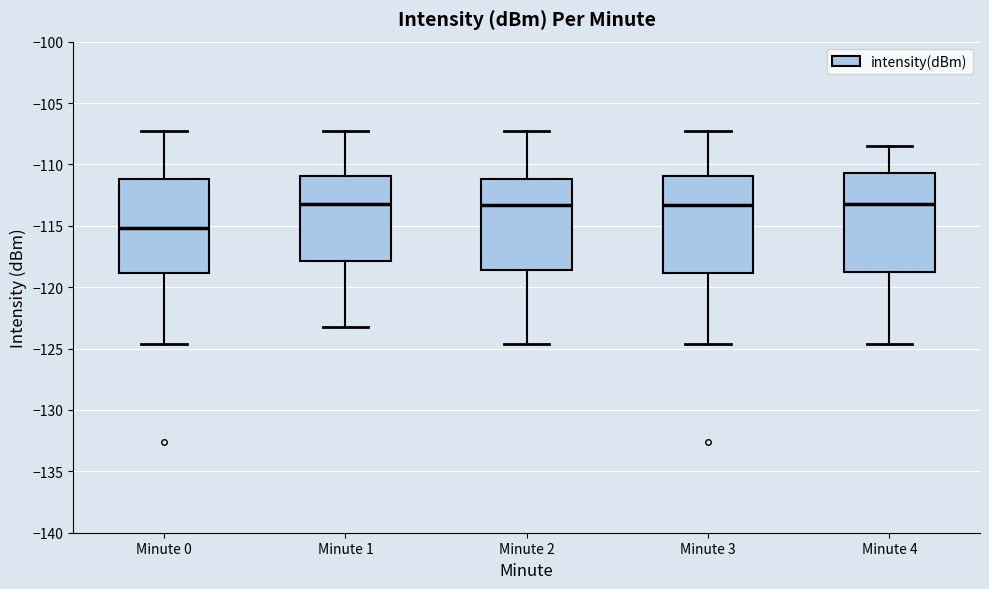

Reading left to right, read every box against the y-axis: the position of its median line, the range the box covers, and the ends of its whiskers. The values are not printed on the chart, so give them approximately, as read against the axis.

Minute 0: median -115.0, box -119.0 to -111.0, whiskers -124.5 to -107.5
Minute 1: median -113.0, box -118.0 to -111.0, whiskers -123.0 to -107.5
Minute 2: median -113.5, box -118.5 to -111.0, whiskers -124.5 to -107.5
Minute 3: median -113.5, box -119.0 to -111.0, whiskers -124.5 to -107.5
Minute 4: median -113.0, box -119.0 to -110.5, whiskers -124.5 to -108.5